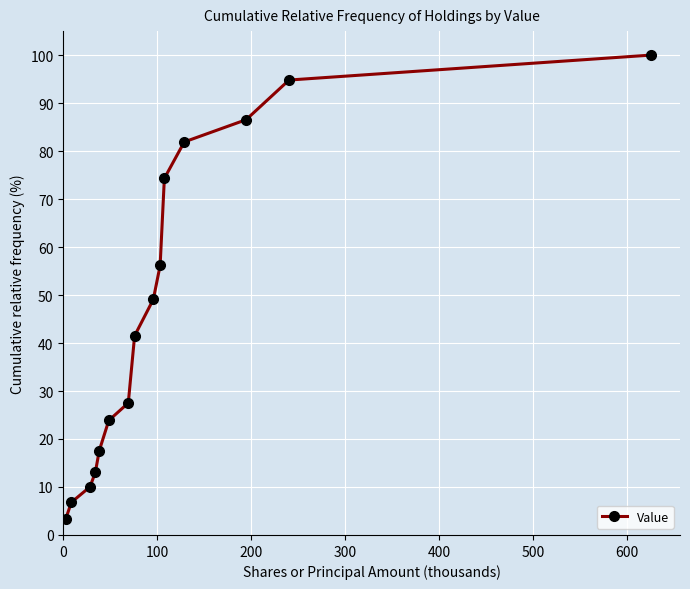

What is the value of the 15th point from the left?

100.0